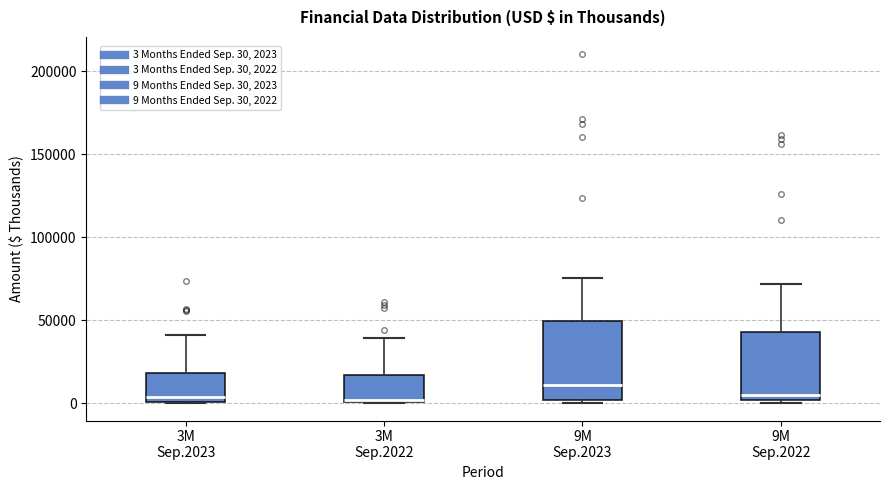

Reading left to right, read every box against the y-axis: the position of its median line, the range the box covers, and the ends of its whiskers. The values are not printed on the chart, so give them approximately, as read against the axis.

3M Sep.2023: median 5000, box 0 to 20000, whiskers 0 to 40000
3M Sep.2022: median 0, box 0 to 15000, whiskers 0 to 40000
9M Sep.2023: median 10000, box 0 to 50000, whiskers 0 (just below the box's lower edge) to 75000
9M Sep.2022: median 5000, box 0 to 45000, whiskers 0 (just below the box's lower edge) to 70000